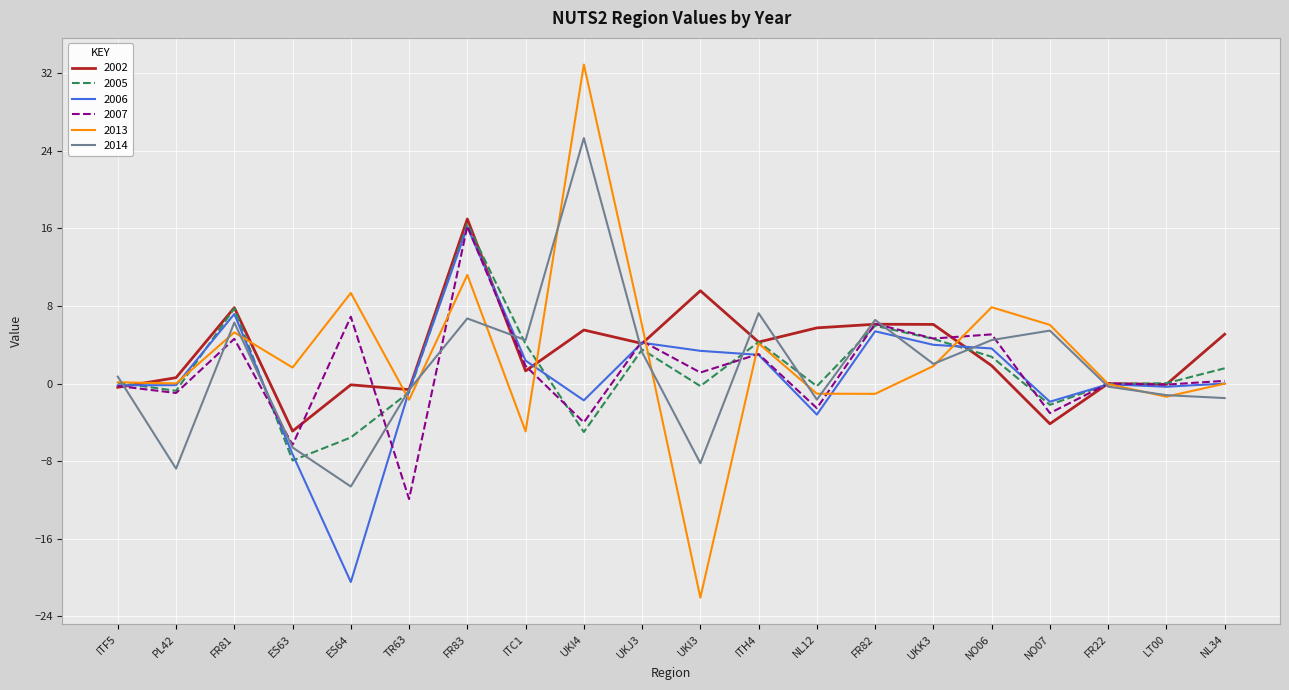

Is the value of 2005 at ES63 greater than the value of 2002 at UKK3?

No